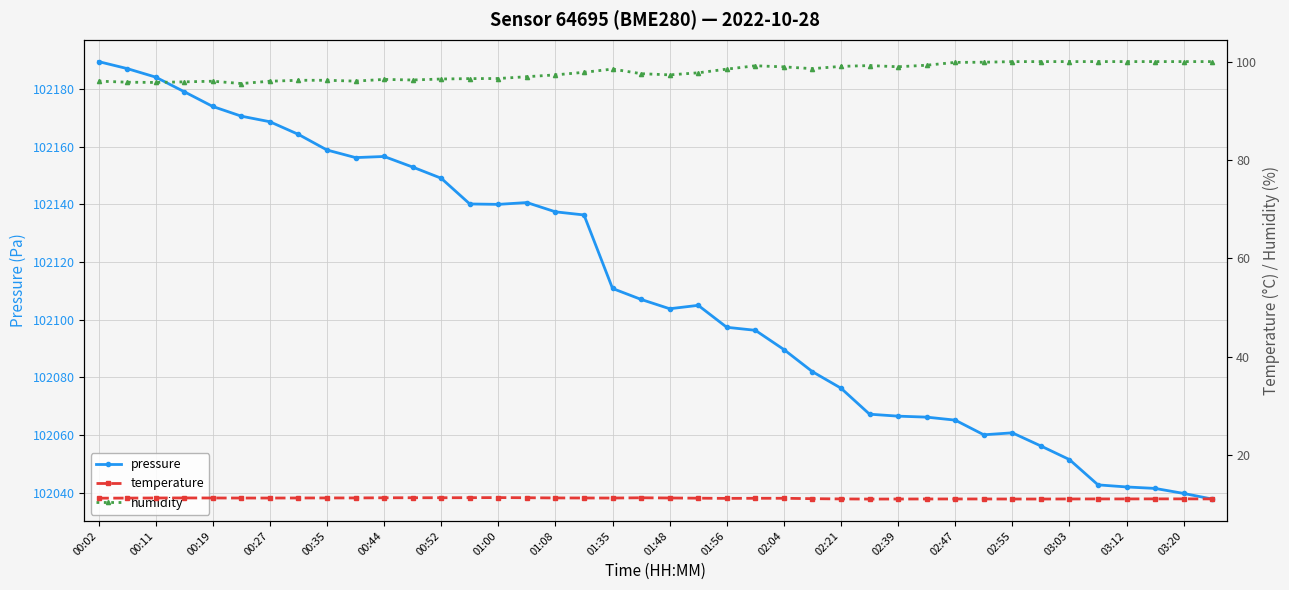

Which series changed the most between 23 and 27?

pressure